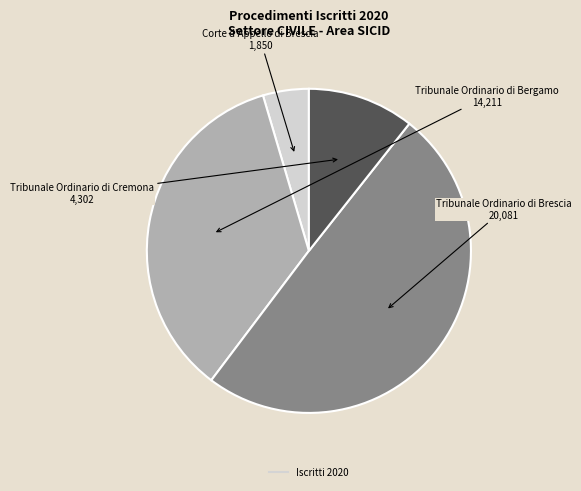

Is there any slice that represents more than half of the pie?

No